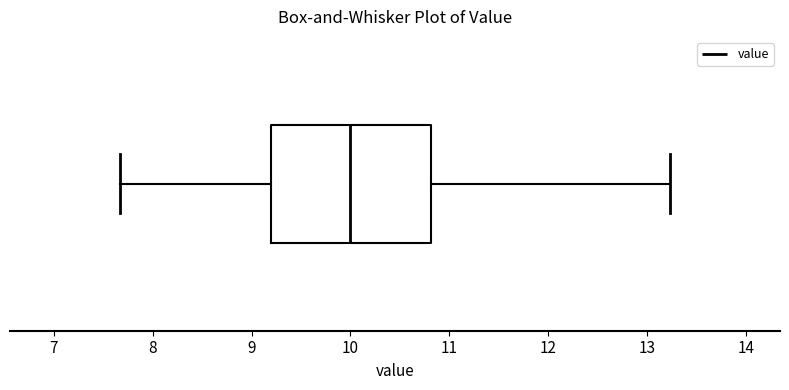

Where is the right edge of the box on the x-axis? The values are not printed on the chart, so give them approximately, as read against the axis.

10.8